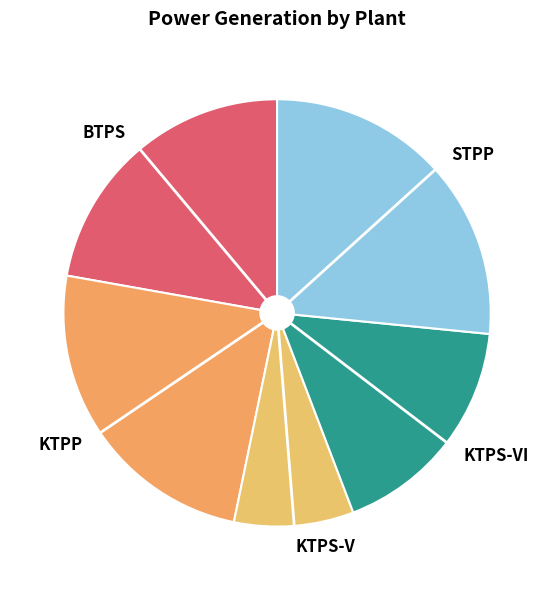

The BTPS slice represents 22% of the pie. True or false?

True